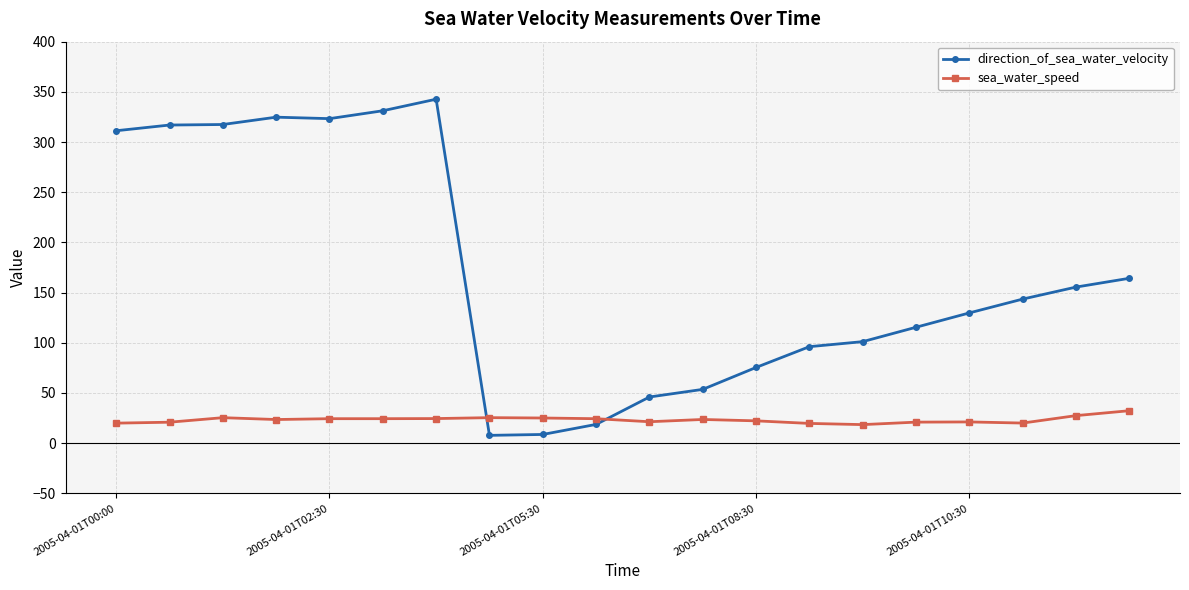

At how many categories does at least one series exceed 278?

7